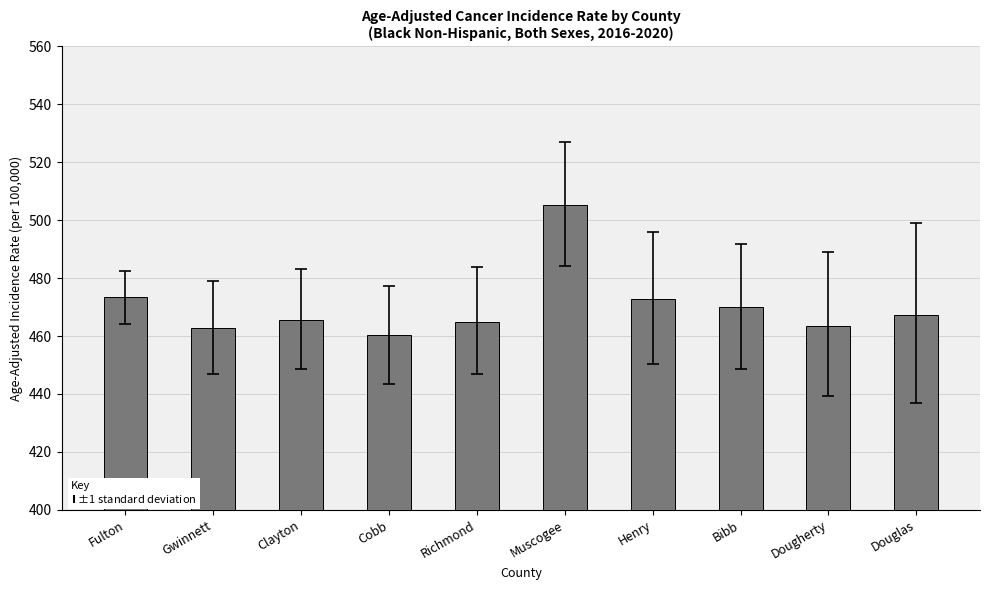

What is the value of the 7th bar from the left?

472.7